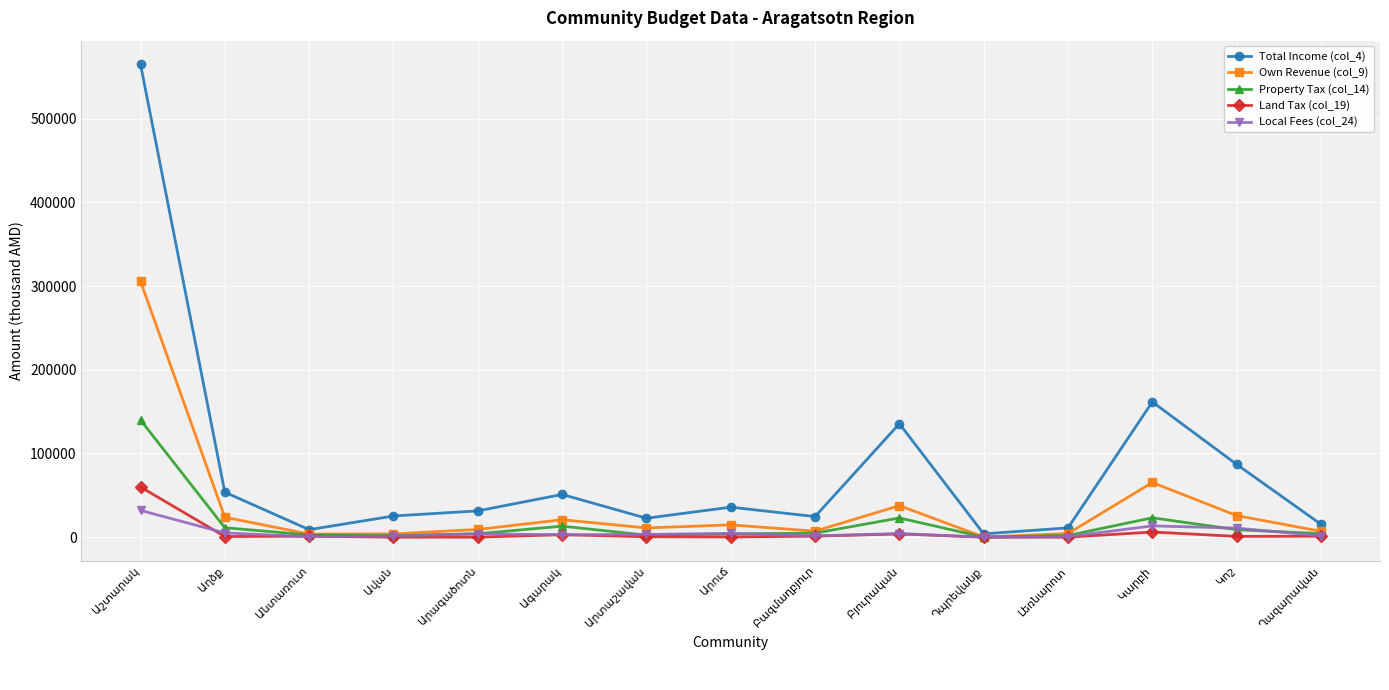

List the series in order of their peak value, highest first.

Total Income (col_4), Own Revenue (col_9), Property Tax (col_14), Land Tax (col_19), Local Fees (col_24)